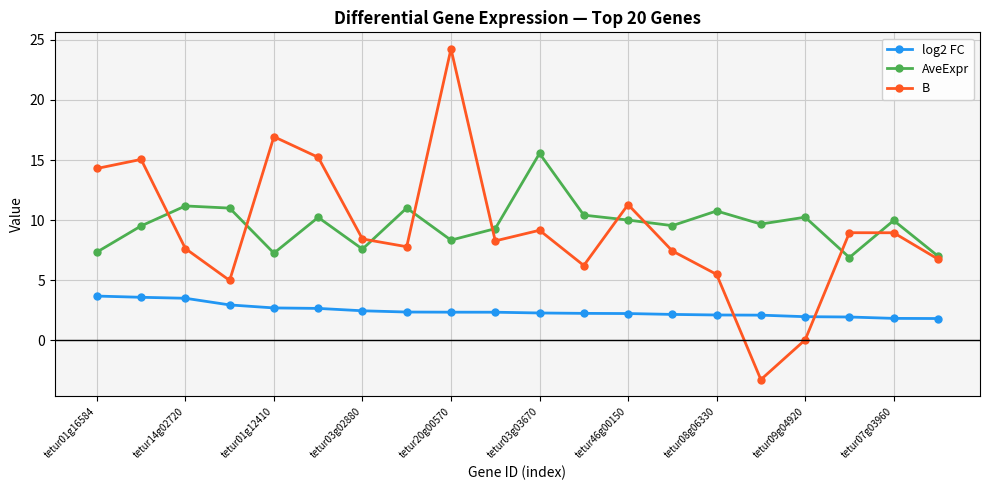

Which series has the largest range (max minus min)?

B